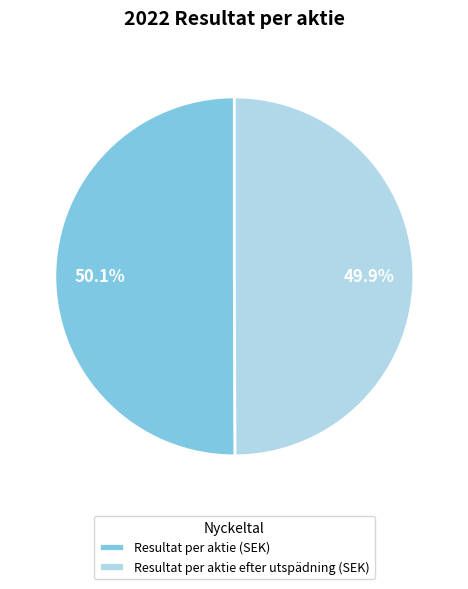

True or false: Resultat per aktie (SEK) accounts for 41% of the total.

False